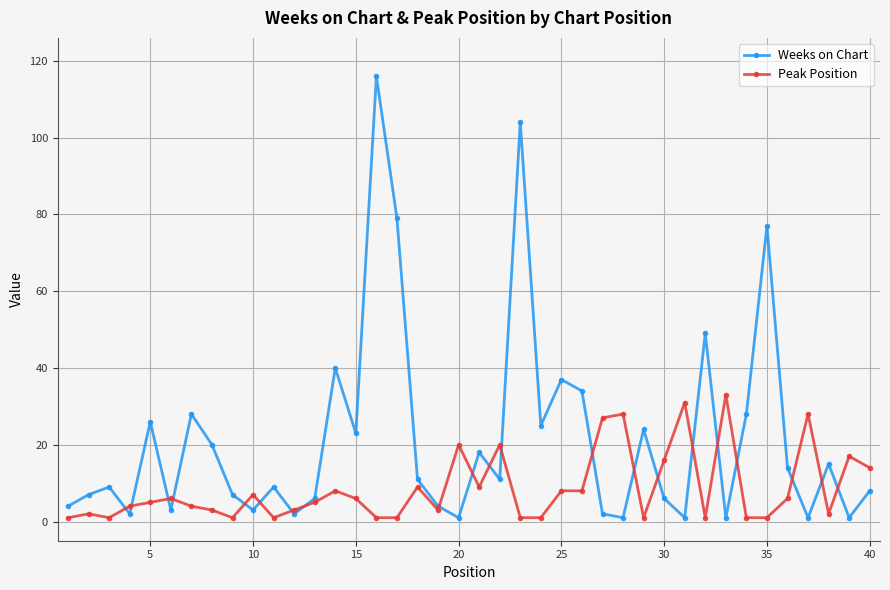

Which series has the widest spread of values?

Weeks on Chart